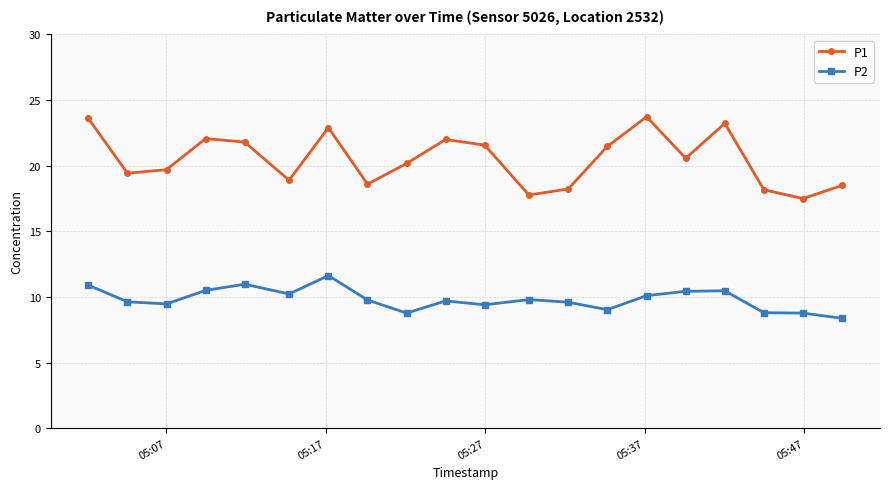

How many lines are shown in the chart?

2